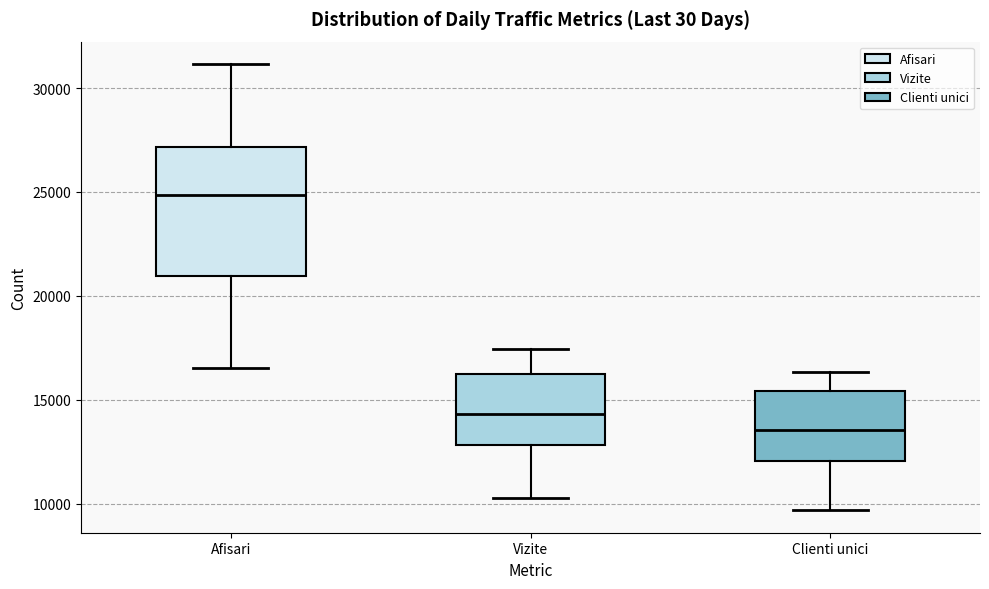

Reading left to right, transcribe this box plot: for each box, give where its median line is, the range the box spans, and where its two whiskers end, as read against the y-axis. The values are not printed on the chart, so give them approximately, as read against the axis.

Afisari: median 25000, box 21000 to 27000, whiskers 16500 to 31000
Vizite: median 14500, box 13000 to 16500, whiskers 10500 to 17500
Clienti unici: median 13500, box 12000 to 15500, whiskers 9500 to 16500